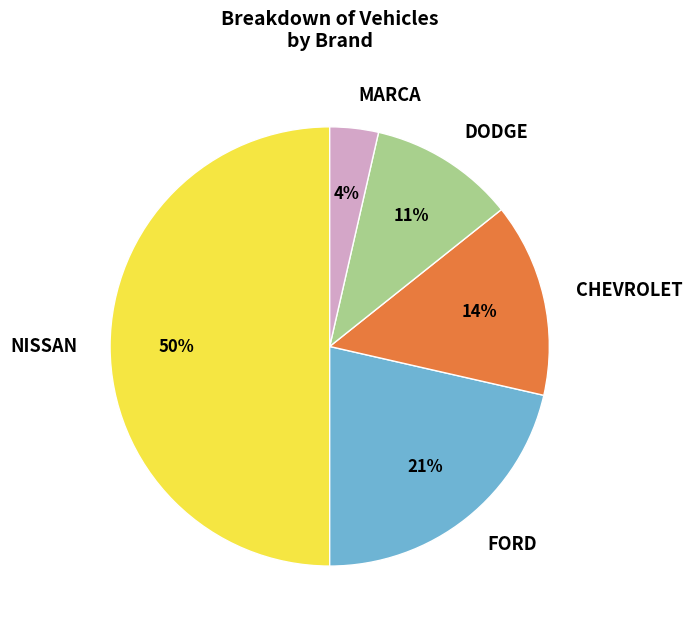

To the nearest percent, what portion does FORD represent?

21%